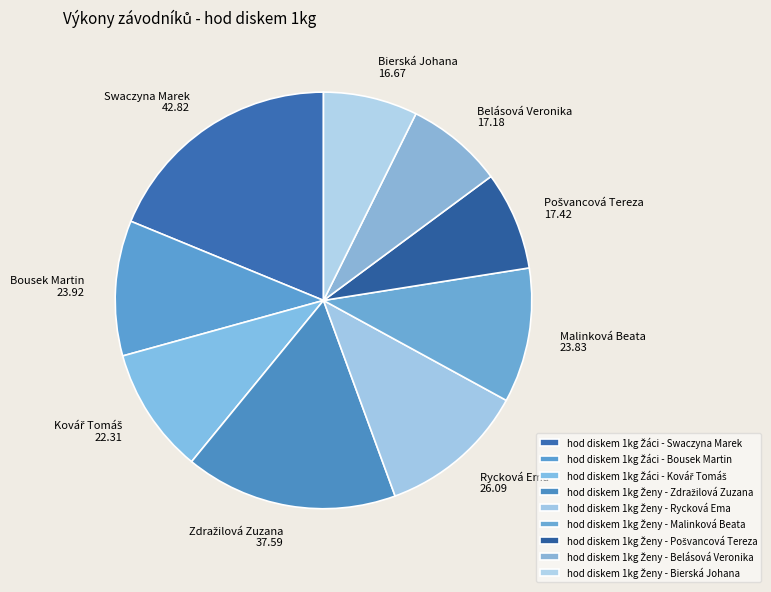

How many slices are in this pie chart?

9